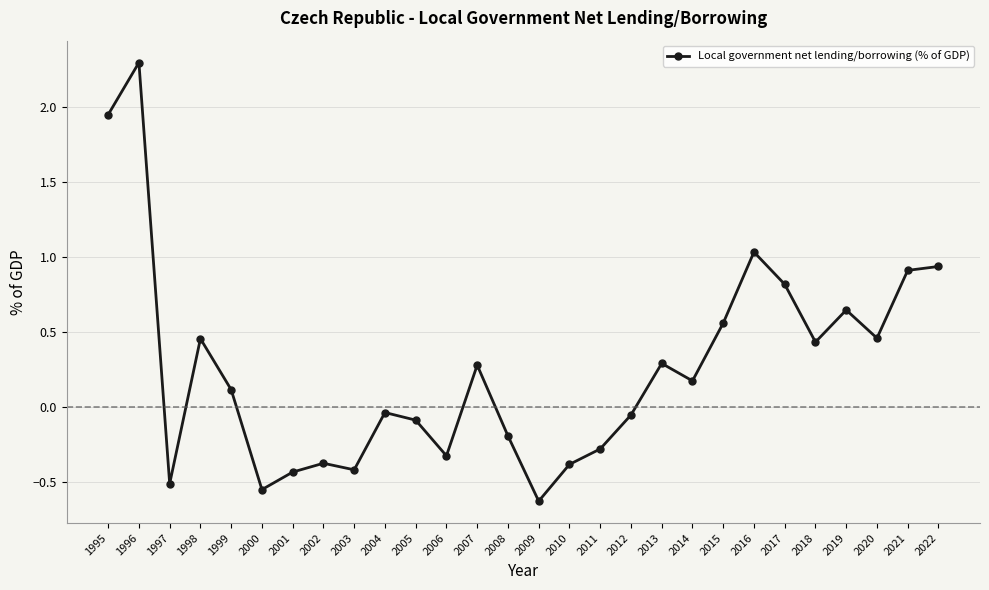

What is the value of the 2nd point from the left?

2.3